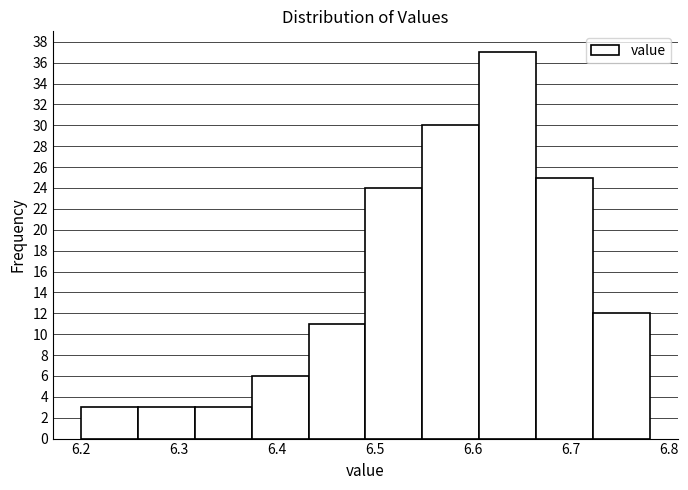

How tall is the bar that spans 6.316 to 6.374 on the x-axis? Neither the bar edges nor the heights are printed on the chart, so give them approximately, as read against the axes.

3